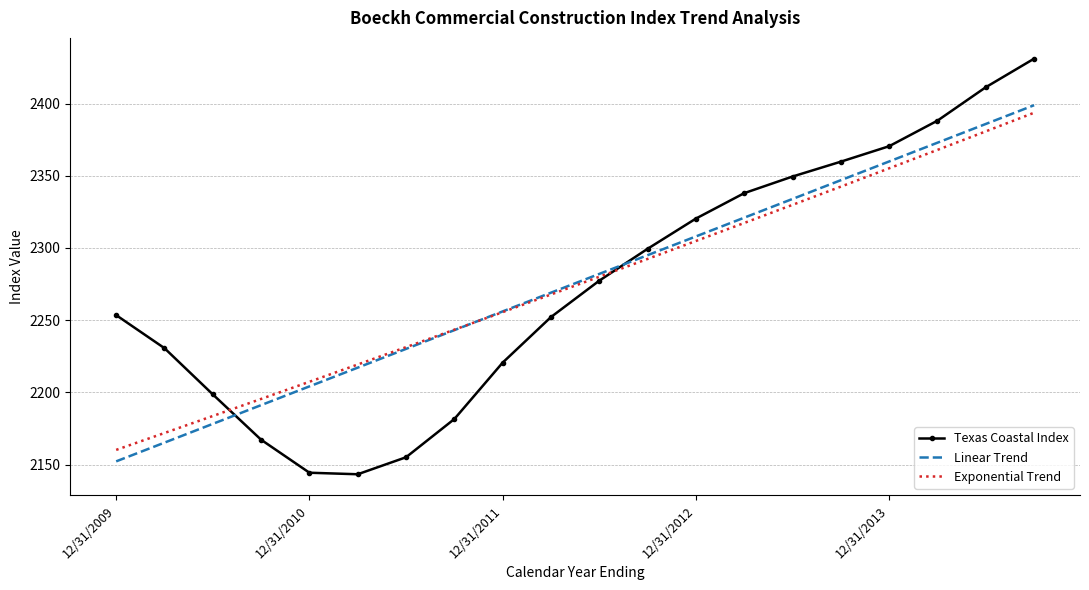

What is the lowest value of the Linear Trend series?

2152.2